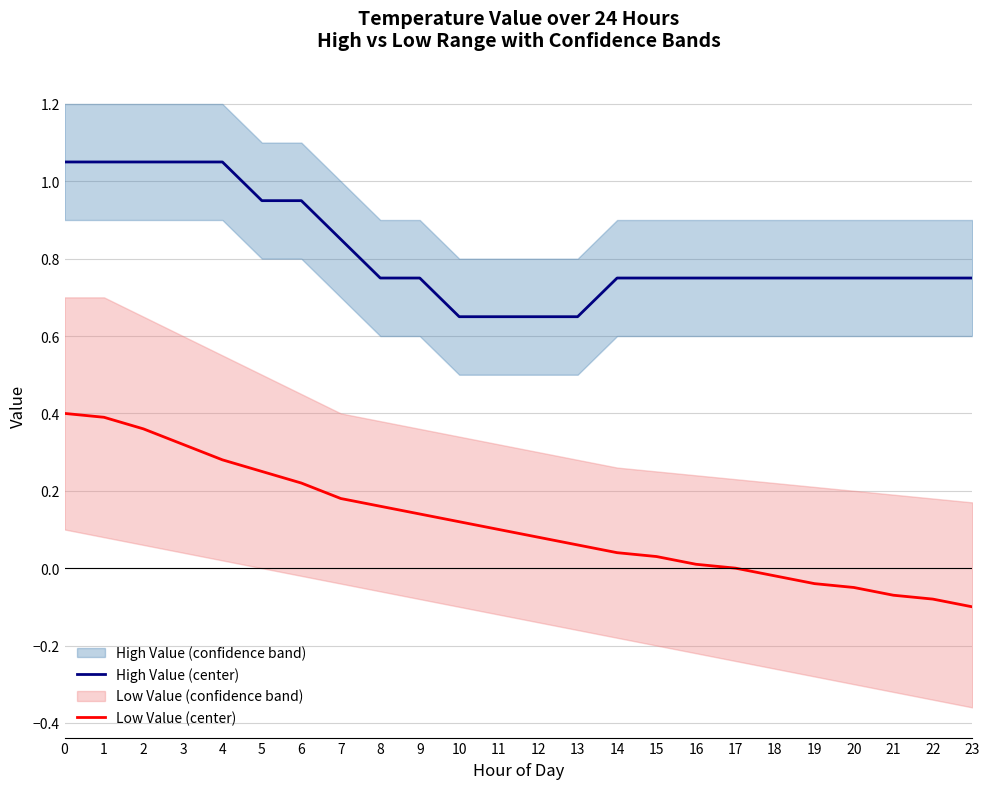

At 3, list the series in order from smallest to largest.

Low Value (center), High Value (center)